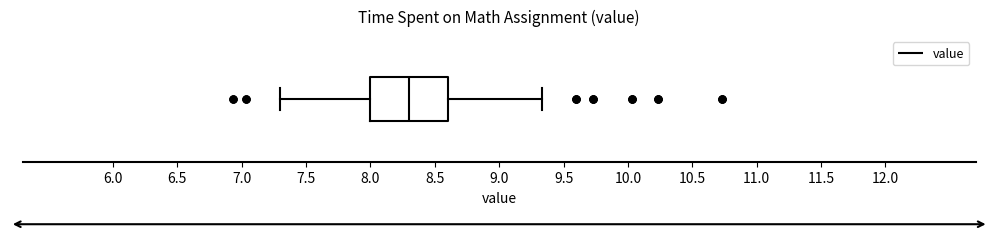

Transcribe this box plot: give where the median line is, the range the box spans, and where the two whiskers end, as read against the x-axis. The values are not printed on the chart, so give them approximately, as read against the axis.

median 8.30, box 8.00 to 8.60, whiskers 7.30 to 9.35